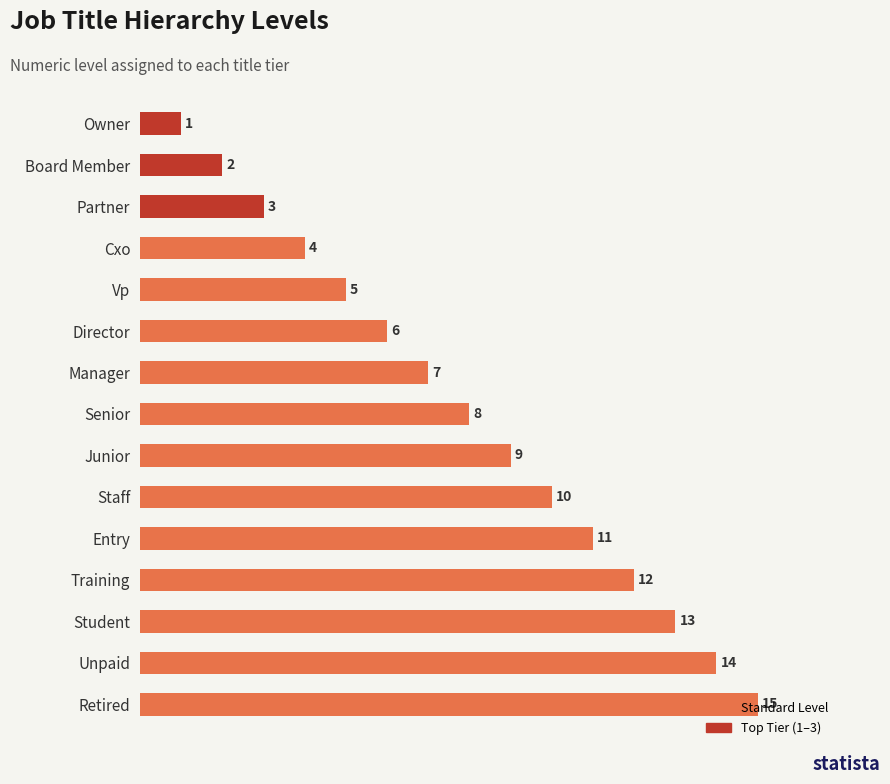

Rank the categories by value from lowest to highest.

Owner, Board Member, Partner, Cxo, Vp, Director, Manager, Senior, Junior, Staff, Entry, Training, Student, Unpaid, Retired